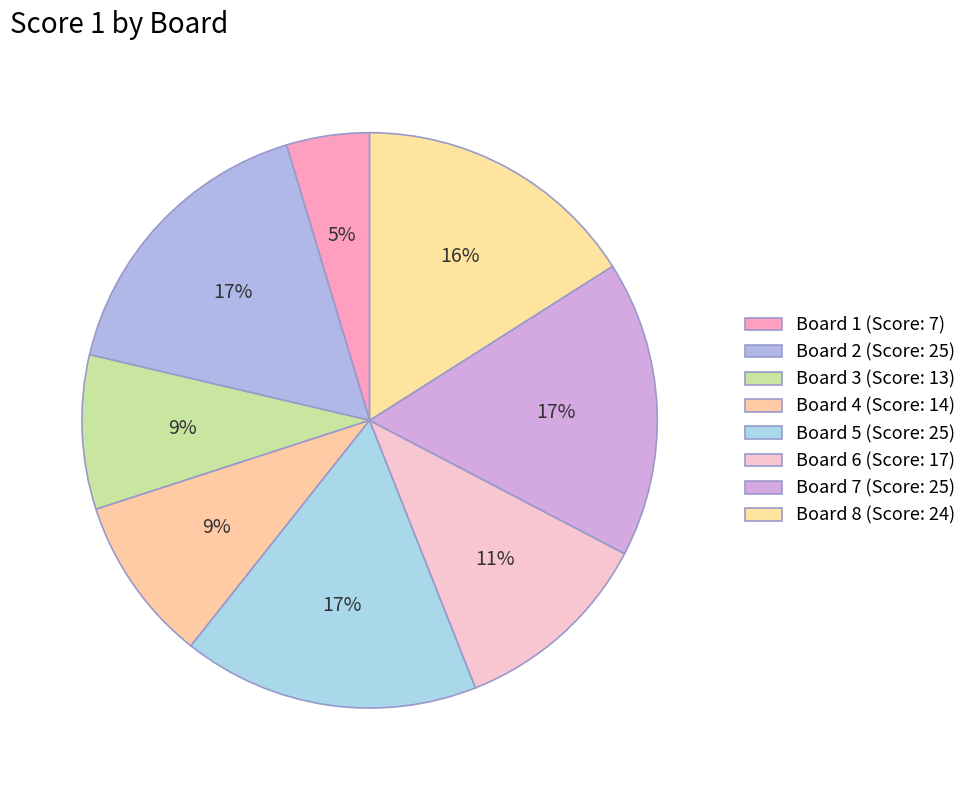

How many segments does this pie chart have?

8